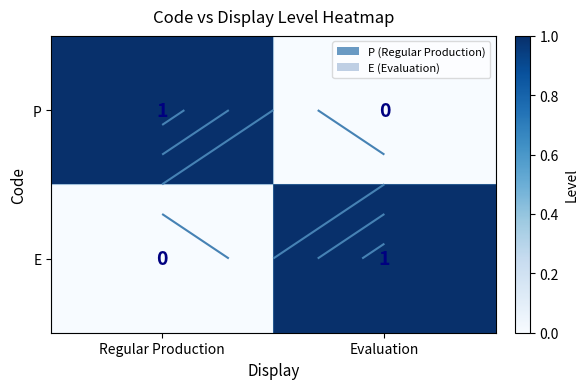

Is it true that E equals 0 at Regular Production?

False